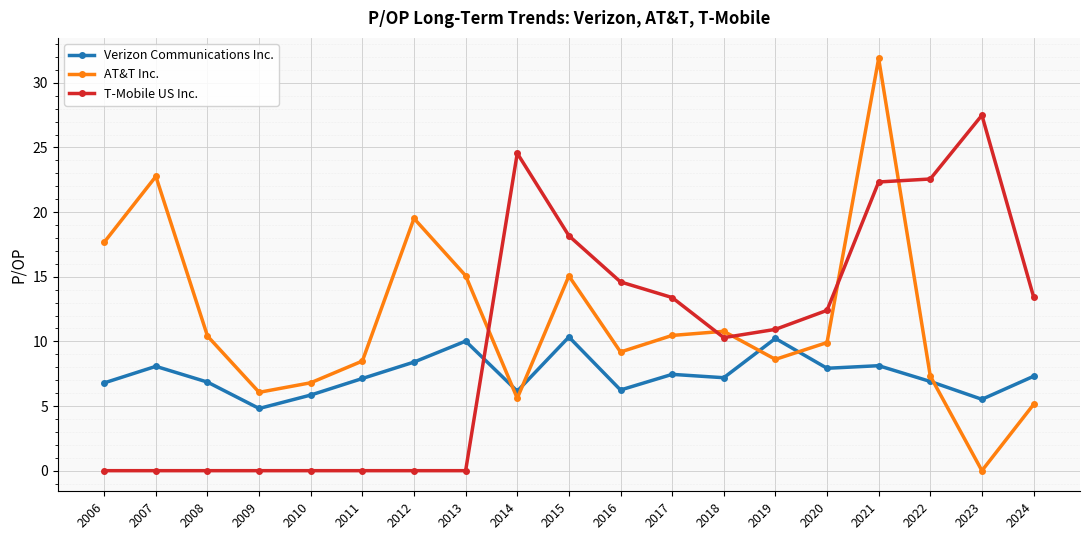

Is the value of Verizon Communications Inc. at 2011 greater than the value of AT&T Inc. at 2009?

Yes